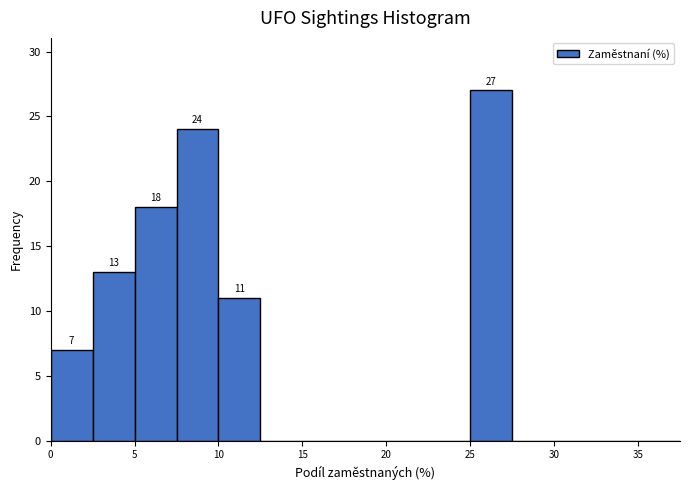

Over which range of the x-axis is the bar tallest?

25.0 to 27.5